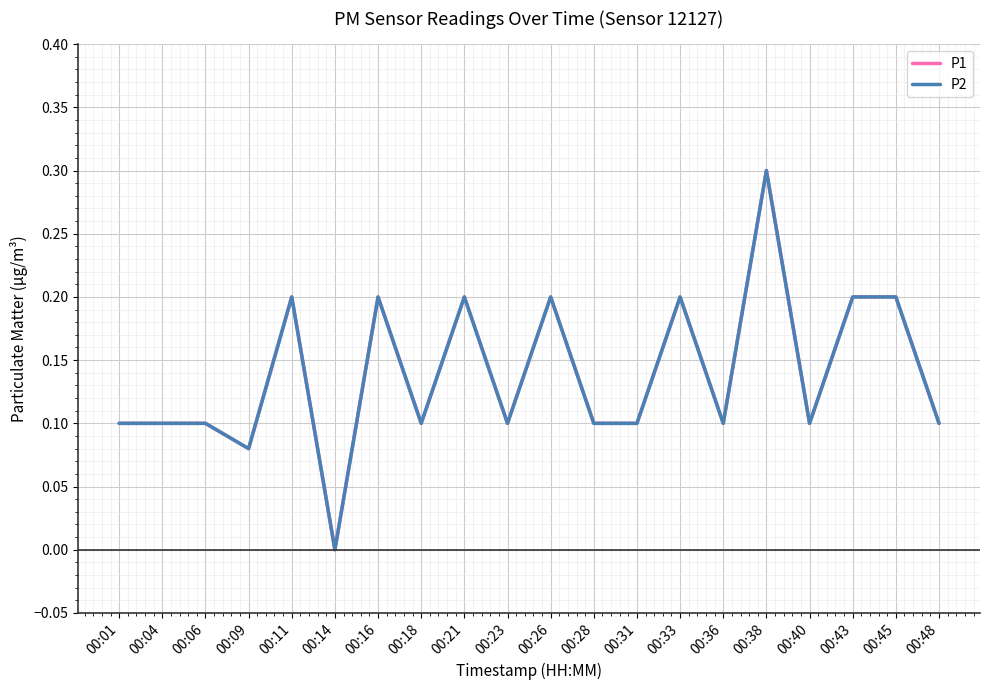

At 00:43, list the series in order from largest to smallest.

P1, P2